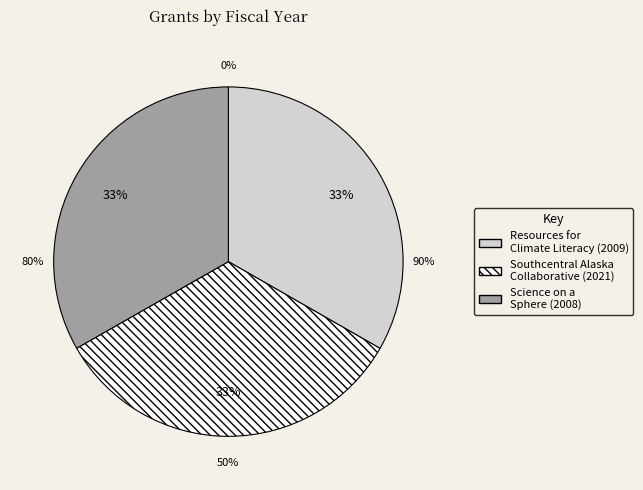

What percentage is the Resources for Climate Literacy slice, to the nearest percent?

33%